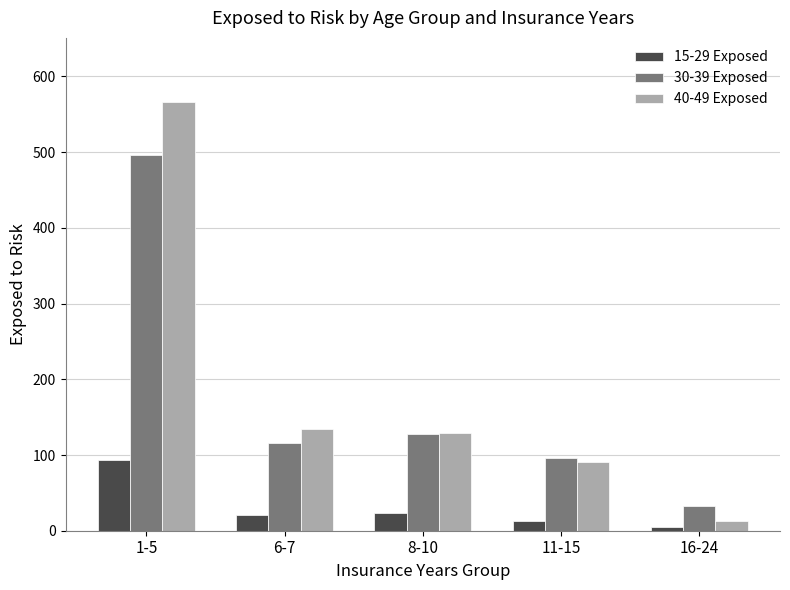

At which label is 40-49 Exposed closest to 289?

6-7